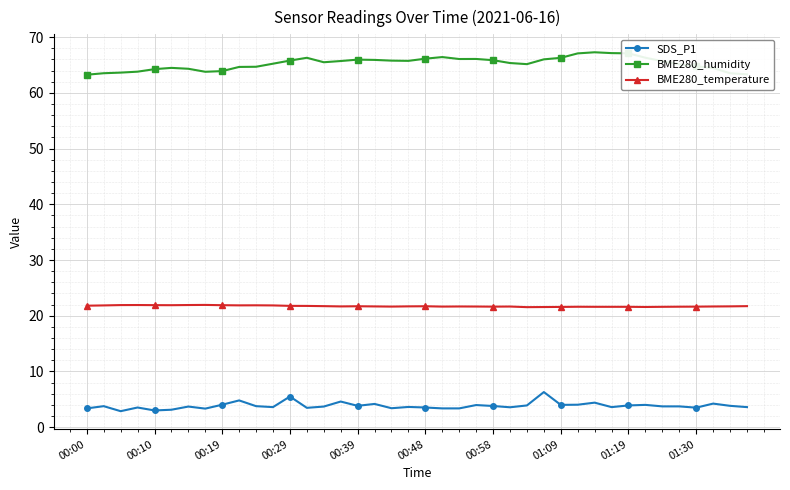

True or false: BME280_humidity and BME280_temperature intersect in this chart.

False